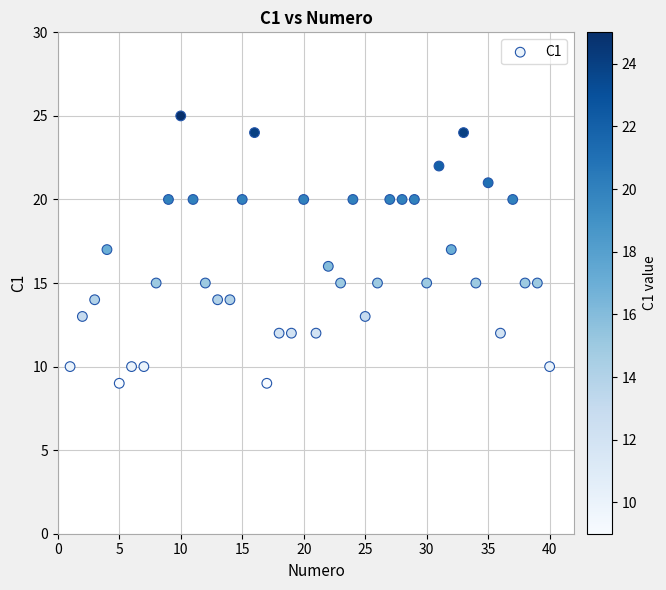

What is the range of X values (max minus min)?

39